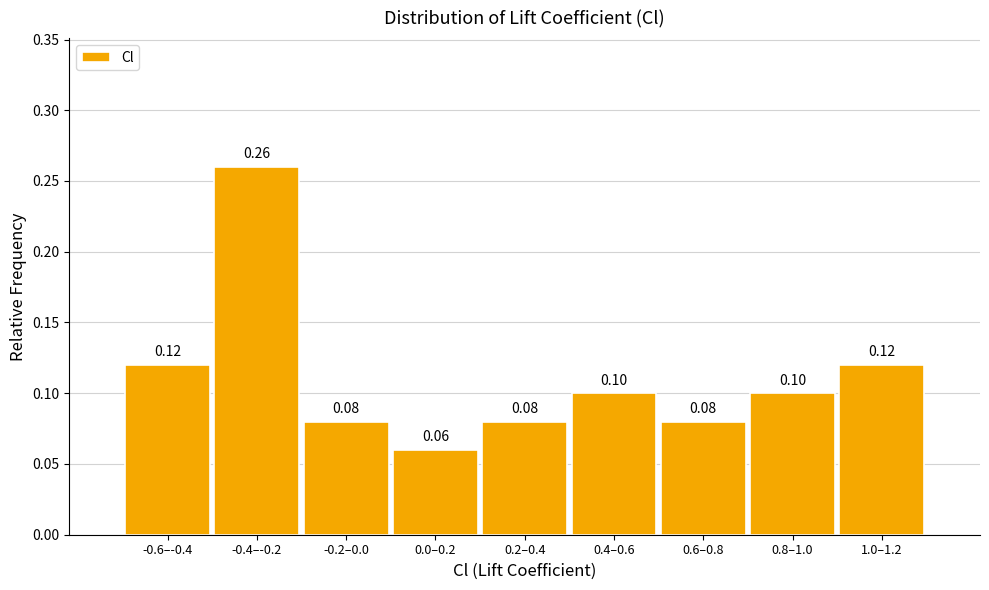

Between 0.8–1.0 and 0.6–0.8, which is larger?

0.8–1.0